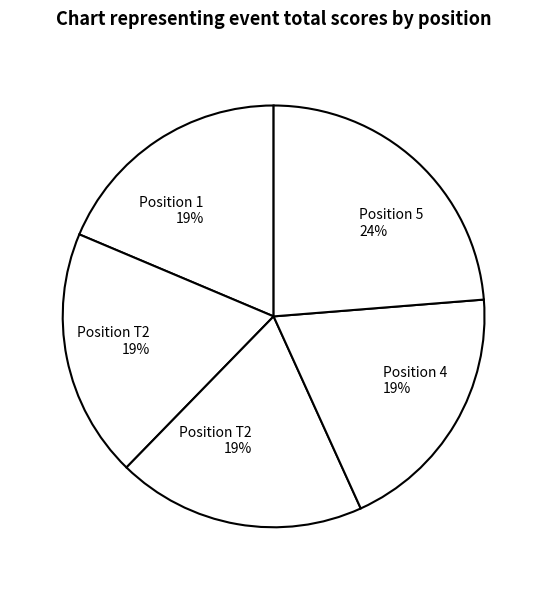

Count the number of slices in the pie.

5